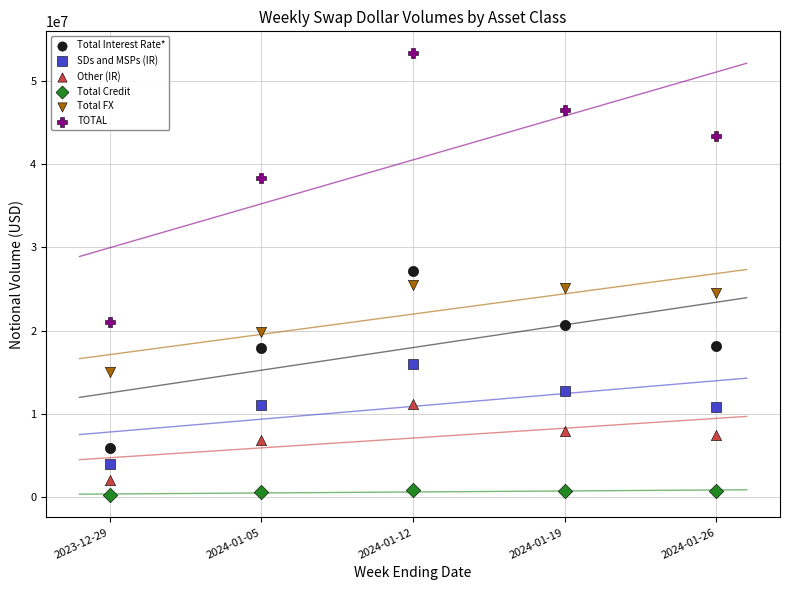

In the TOTAL series, what Y value is closest to 37187394?

38365122